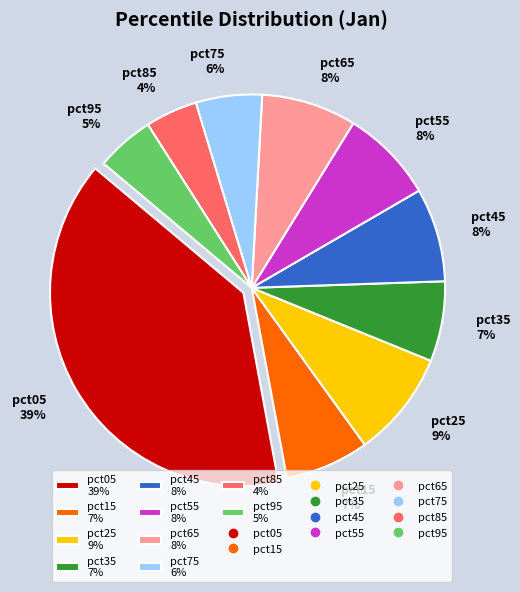

How many slices are in this pie chart?

10